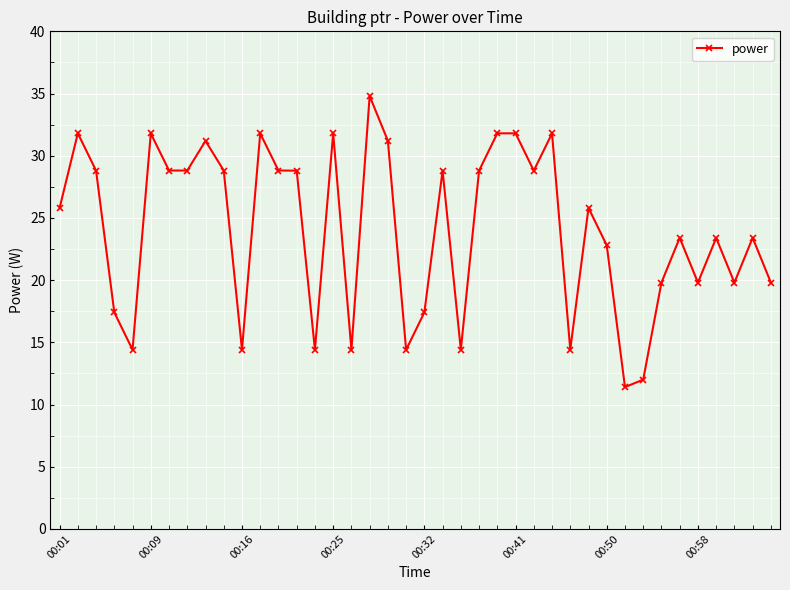

True or false: there are more than 0 points higher than both neighbors.

True